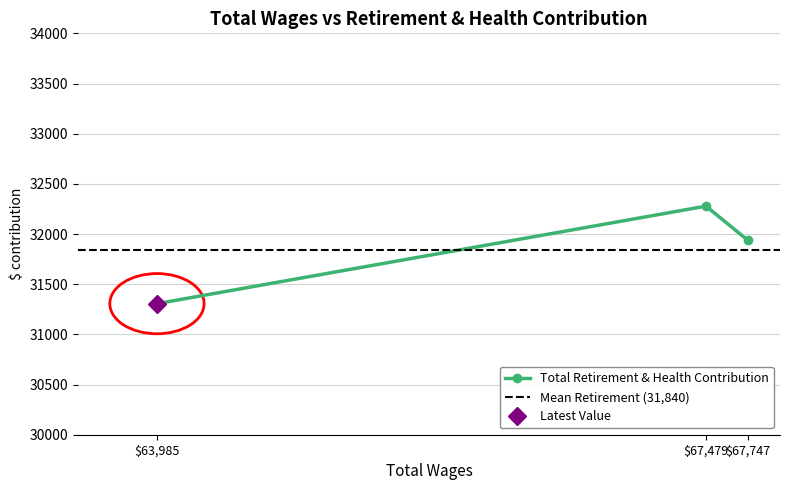

What is the maximum value shown in the chart?

32278